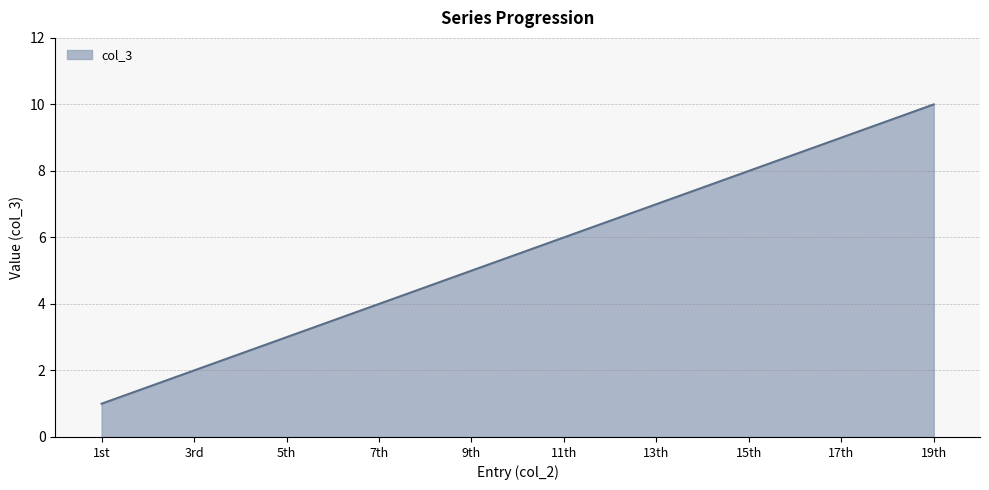

What is the sum of the values at 9th and 15th?

13